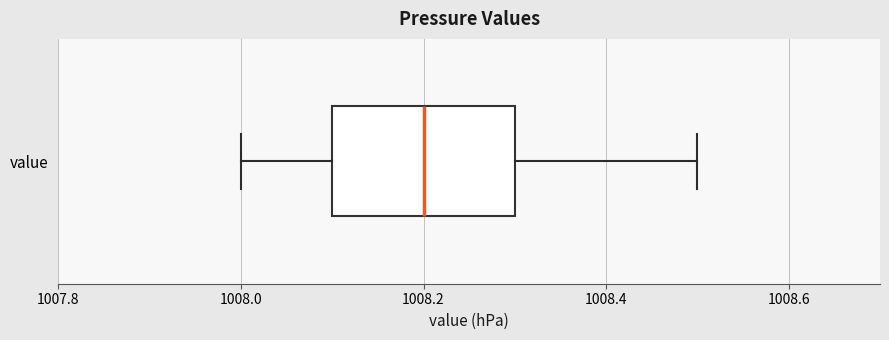

Read this box plot against the x-axis: the position of the median line, the range covered by the box, and the ends of both whiskers. The values are not printed on the chart, so give them approximately, as read against the axis.

median 1008.2, box 1008.1 to 1008.3, whiskers 1008.0 to 1008.5